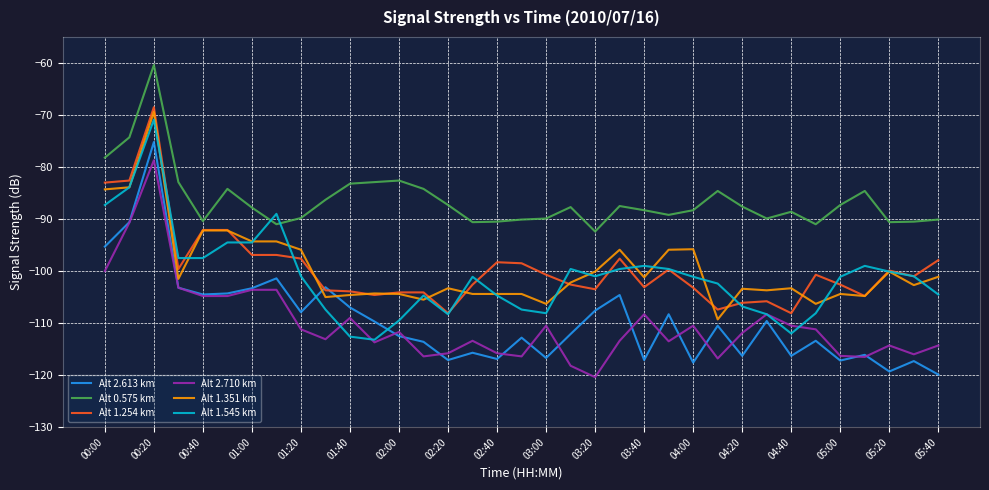

What is the highest value of the Alt 1.254 km series?

-68.5